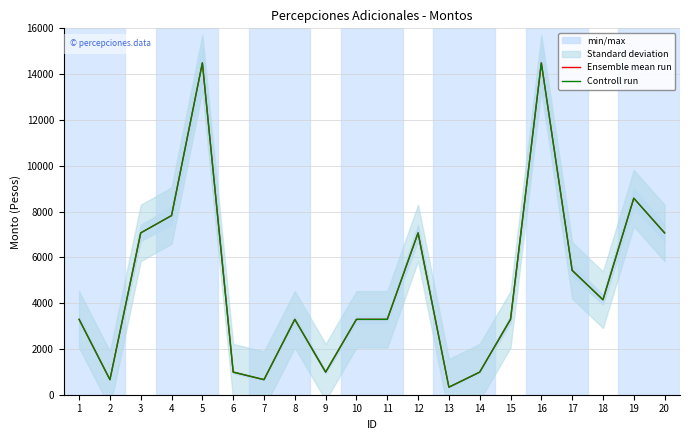

True or false: Controll run and Ensemble mean run cross at least once.

False